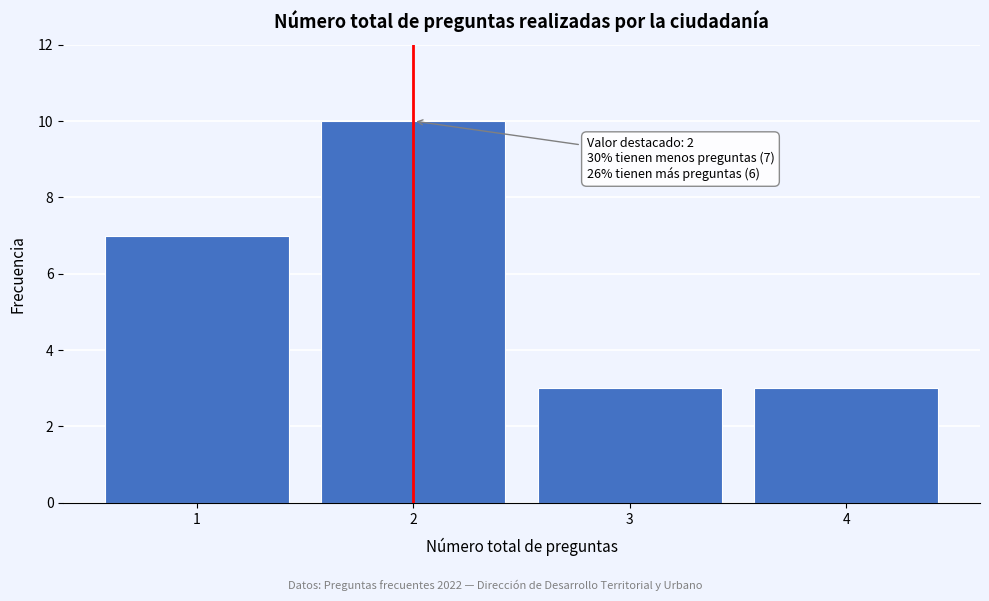

Over which range of the x-axis is the bar tallest?

1.5 to 2.5